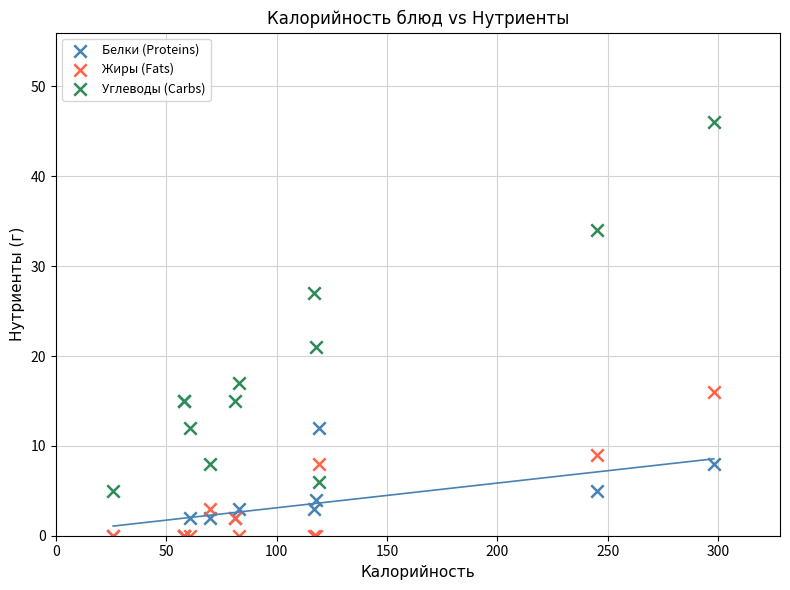

Across all series, what Y value is closest to 23?

21